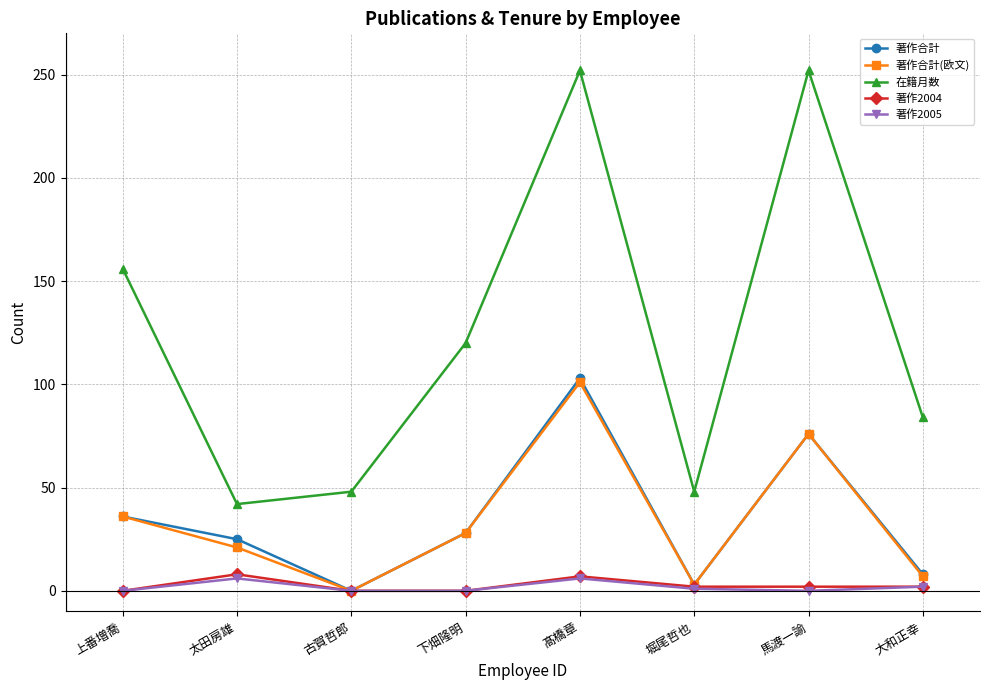

What is the label of the 2nd point from the right?

馬渡一諭